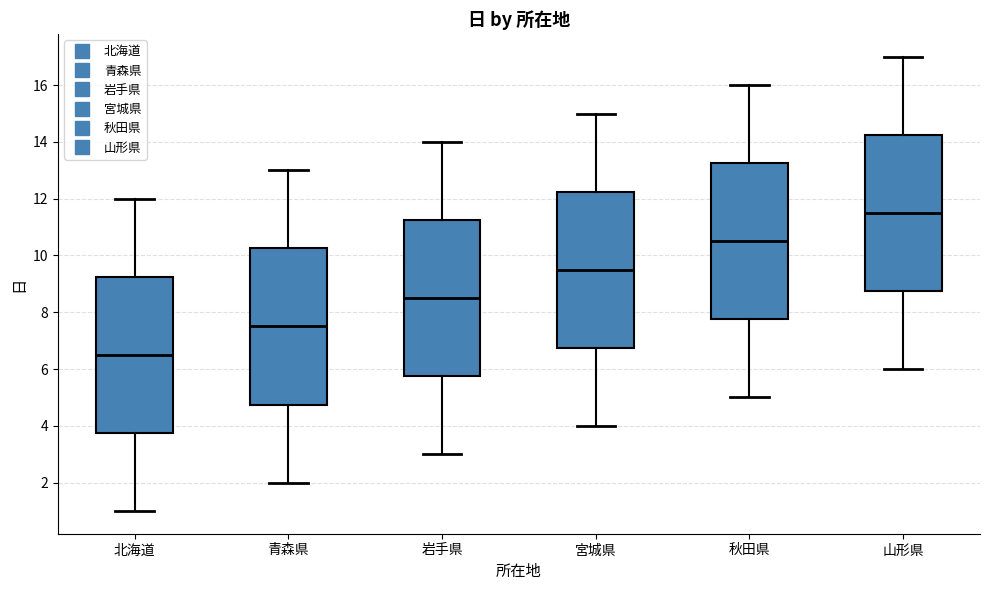

Which box's median line is the lowest?

北海道